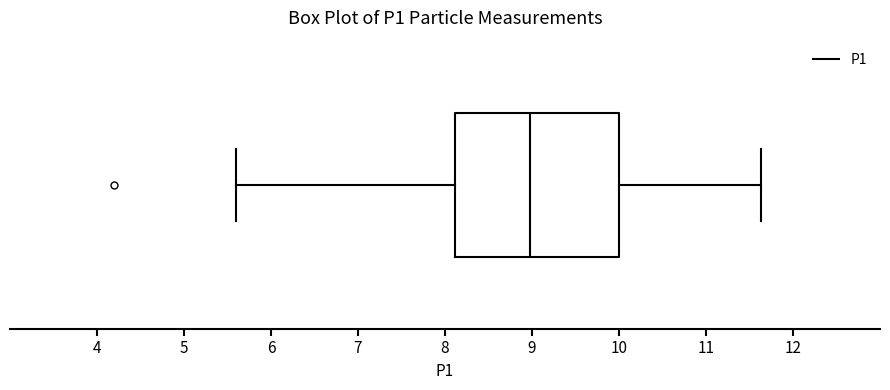

Read this box plot against the x-axis: the position of the median line, the range covered by the box, and the ends of both whiskers. The values are not printed on the chart, so give them approximately, as read against the axis.

median 9.0, box 8.1 to 10.0, whiskers 5.6 to 11.6